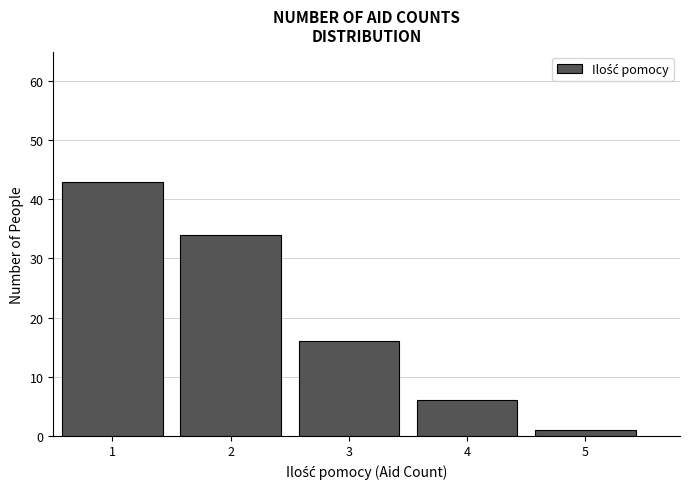

Which range on the x-axis has the tallest bar?

0.5 to 1.5